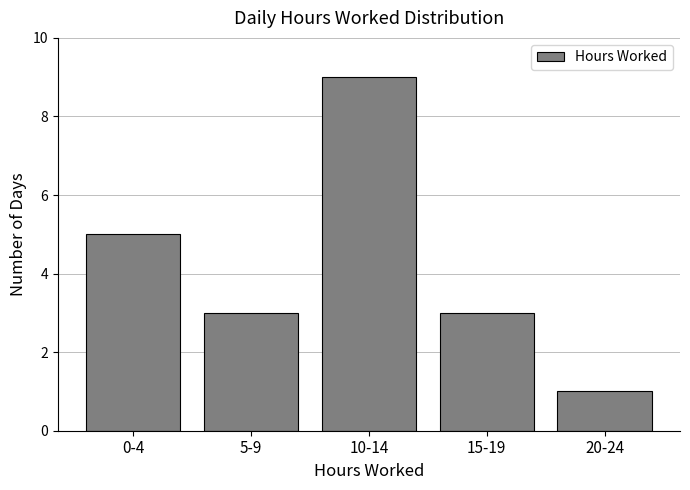

Reading right to left, extract all data points from this chart.

1	3	9	3	5